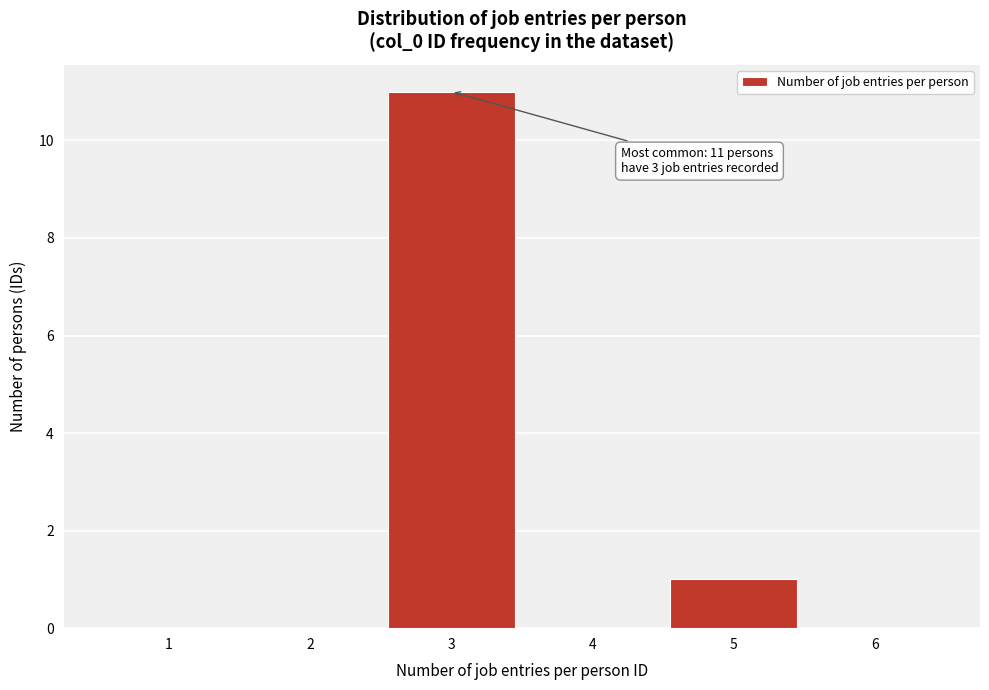

Over which range of the x-axis is the bar tallest?

2.5 to 3.5